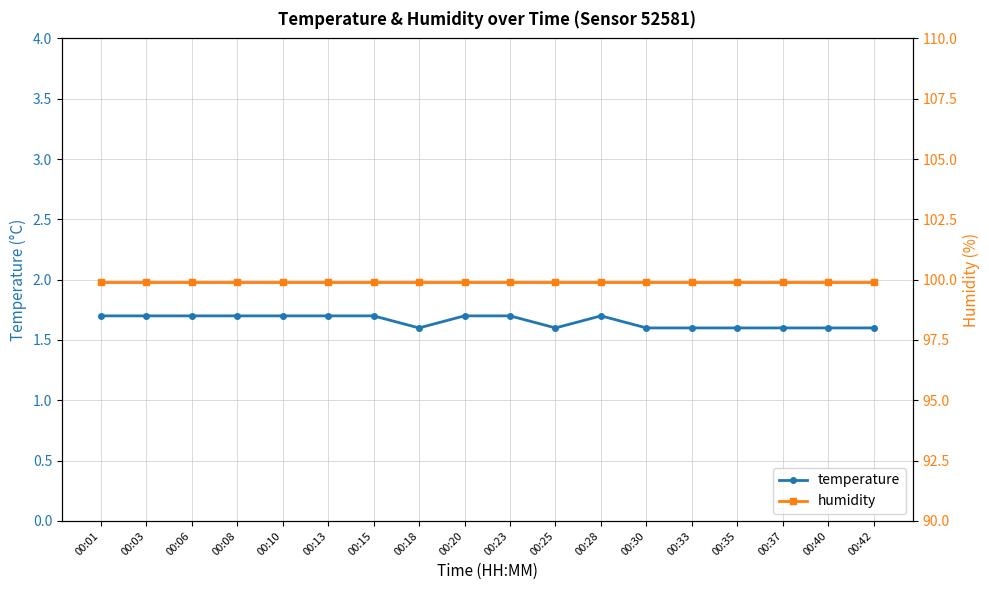

True or false: temperature and humidity cross at least once.

False